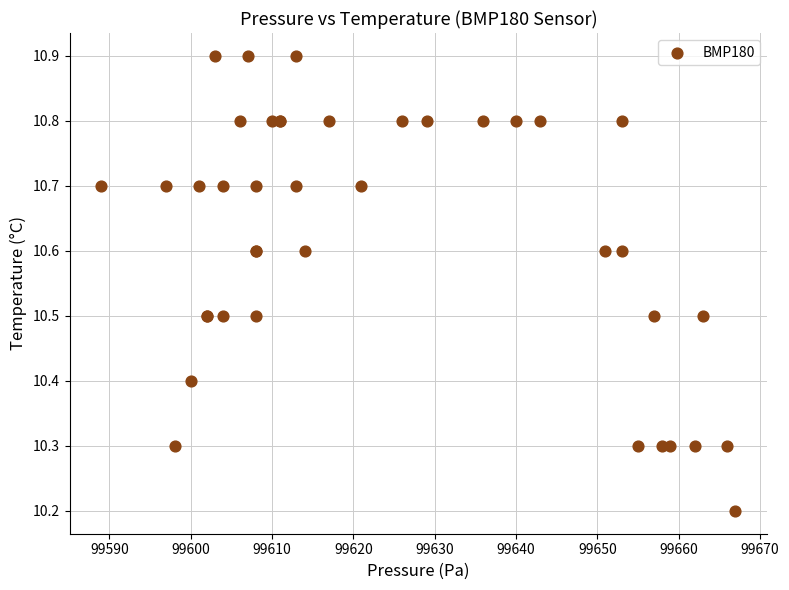

What Y value in the scatter plot is closest to 10?

10.2